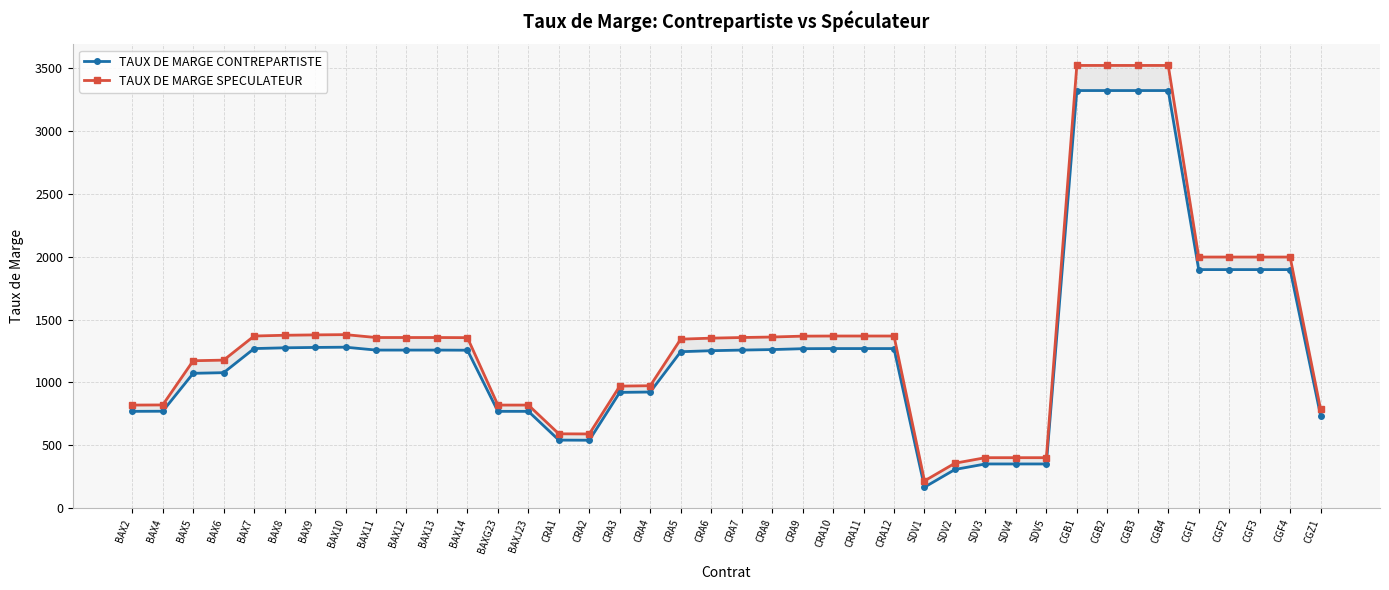

Which series changed the most between BAX8 and SDV1?

TAUX DE MARGE SPECULATEUR